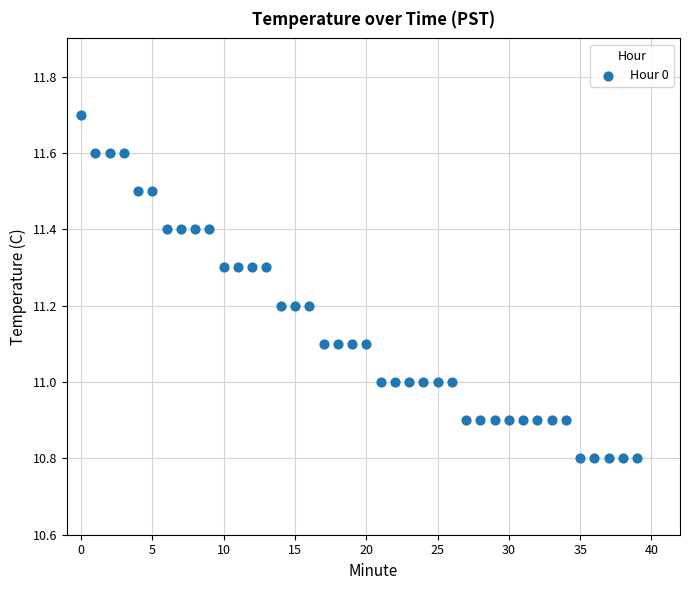

What is the range of Y values (max minus min)?

0.9